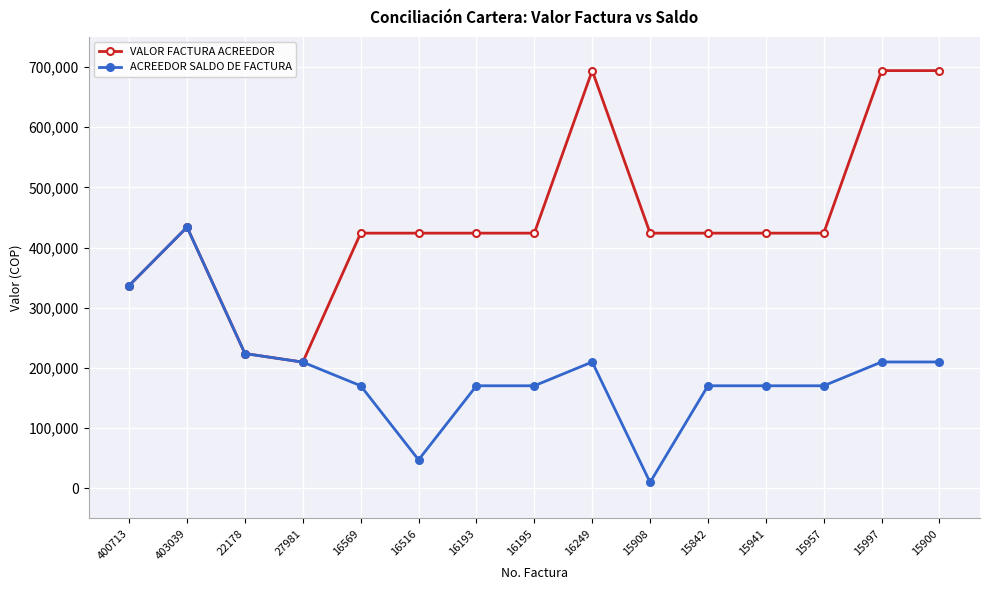

What is the label of the 6th point from the right?

15908